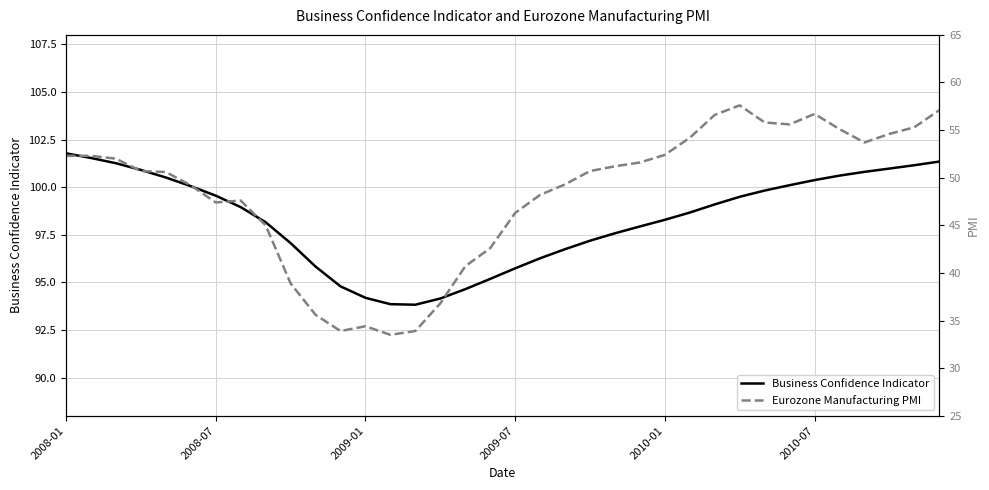

The value of Business Confidence Indicator at 10 is 44.1. True or false?

False